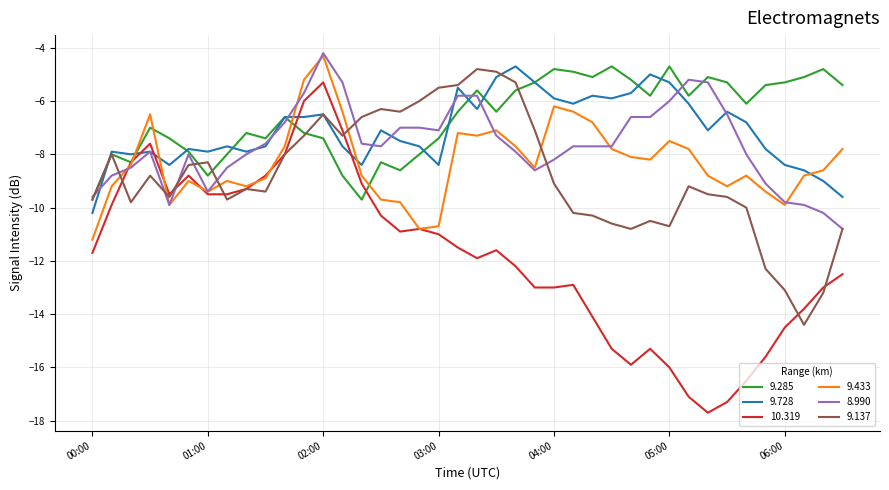

Which series has the widest spread of values?

10.319